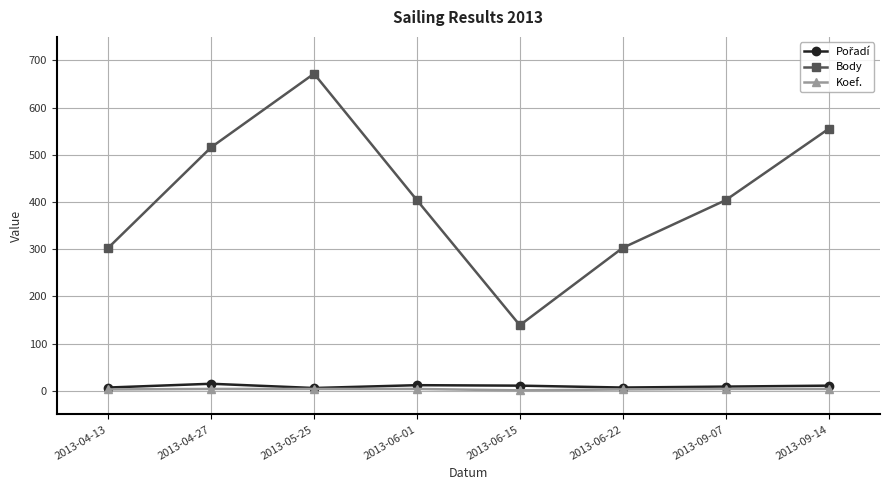

What is the lowest value of the Koef. series?

1